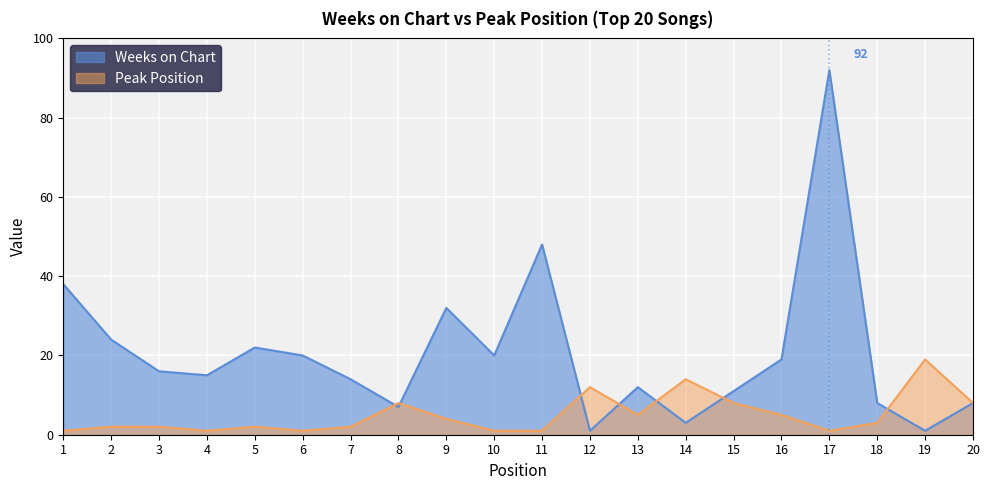

Reading right to left, extract all data points from this chart.

Weeks on Chart: 20=8	19=1	18=8	17=92	16=19	15=11	14=3	13=12	12=1	11=48	10=20	9=32	8=7	7=14	6=20	5=22	4=15	3=16	2=24	1=38
Peak Position: 20=8	19=19	18=3	17=1	16=5	15=8	14=14	13=5	12=12	11=1	10=1	9=4	8=8	7=2	6=1	5=2	4=1	3=2	2=2	1=1